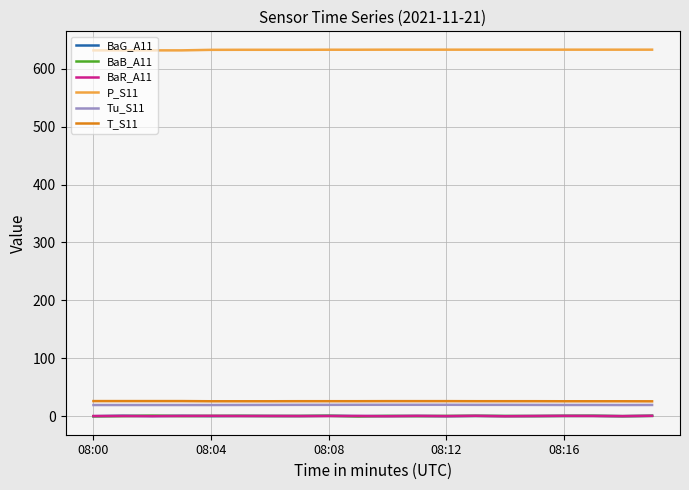

What is the difference between the maximum and minimum values in the P_S11 series?

1.2